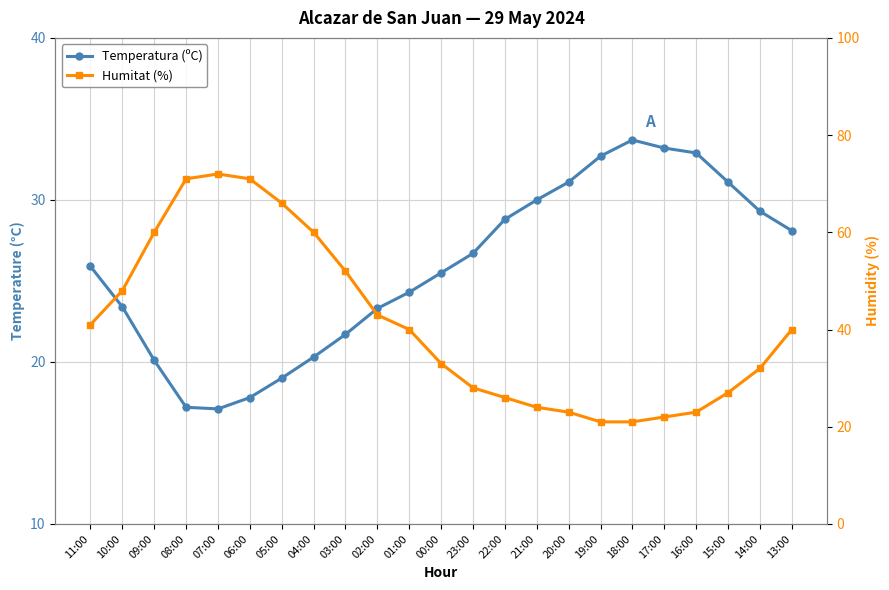

True or false: Temperatura (ºC) and Humitat (%) intersect in this chart.

True